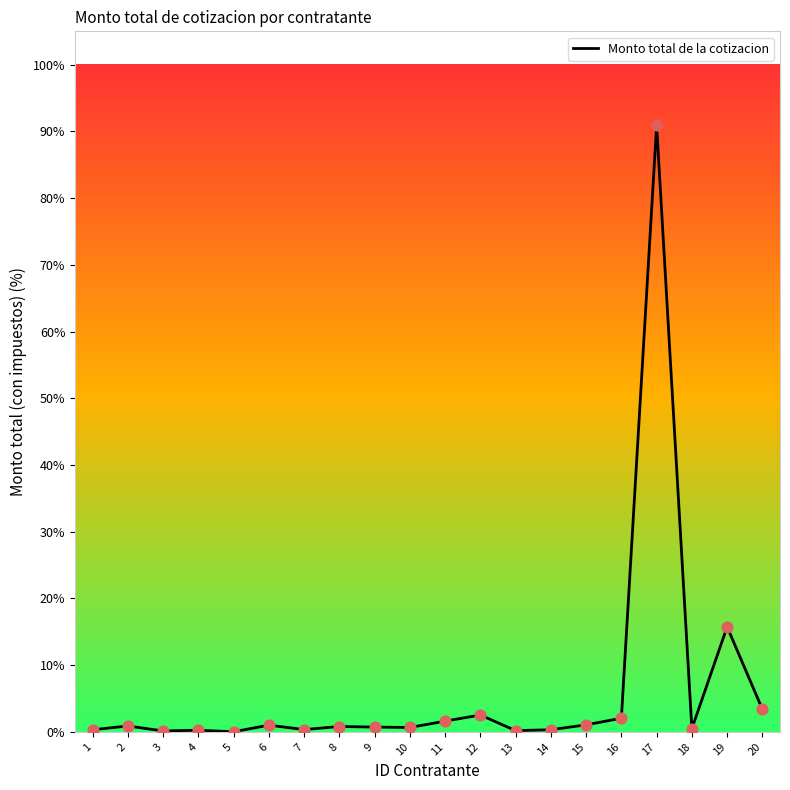

What is the change in value from 7 to 17?

+90.6